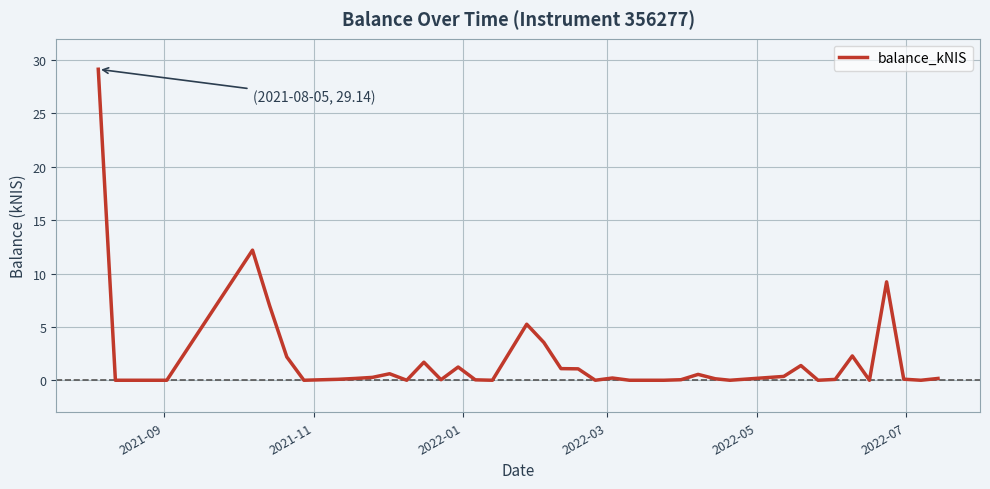

What is the maximum value shown in the chart?

29.1